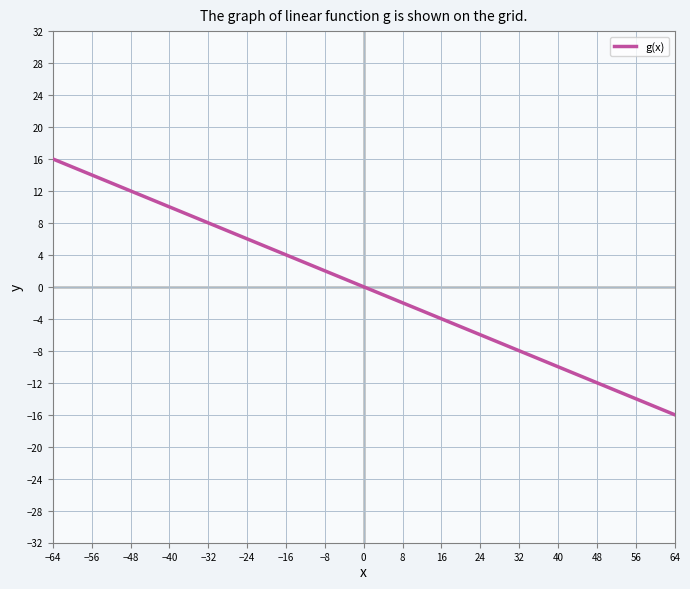

What is the minimum value shown in the chart?

-16